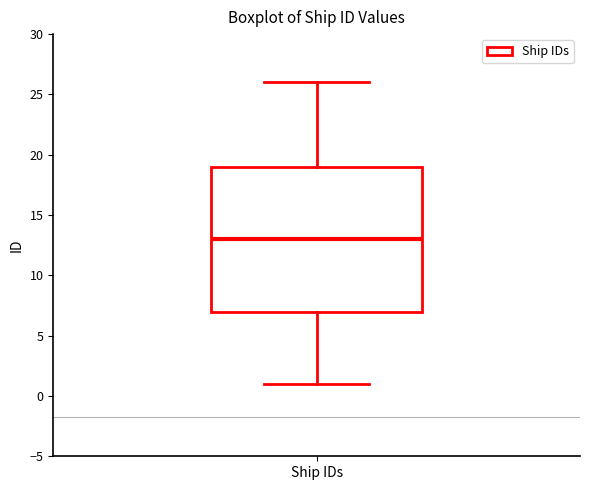

Transcribe this box plot: give where the median line is, the range the box spans, and where the two whiskers end, as read against the y-axis. The values are not printed on the chart, so give them approximately, as read against the axis.

median 13, box 7 to 19, whiskers 1 to 26